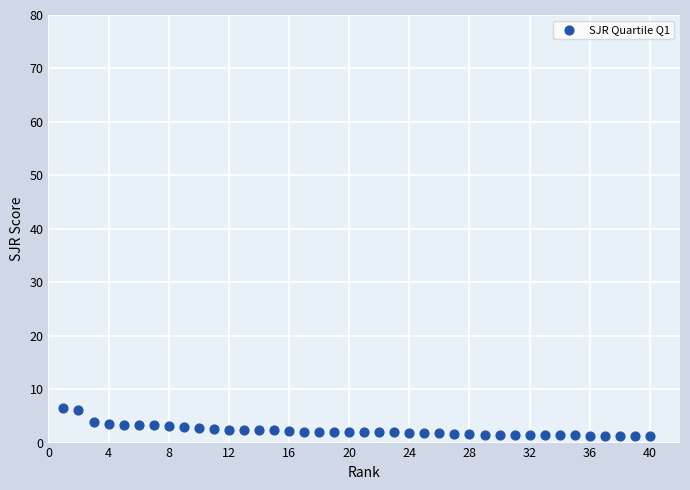

What is the range of Y values (max minus min)?

5.3